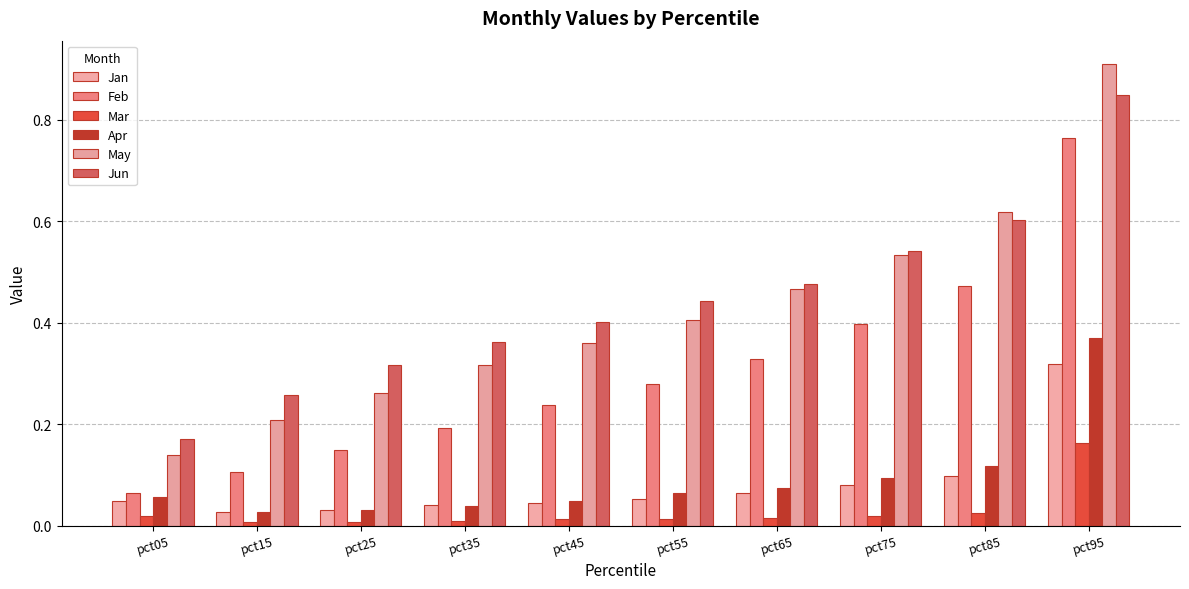

Which series has the largest range (max minus min)?

May